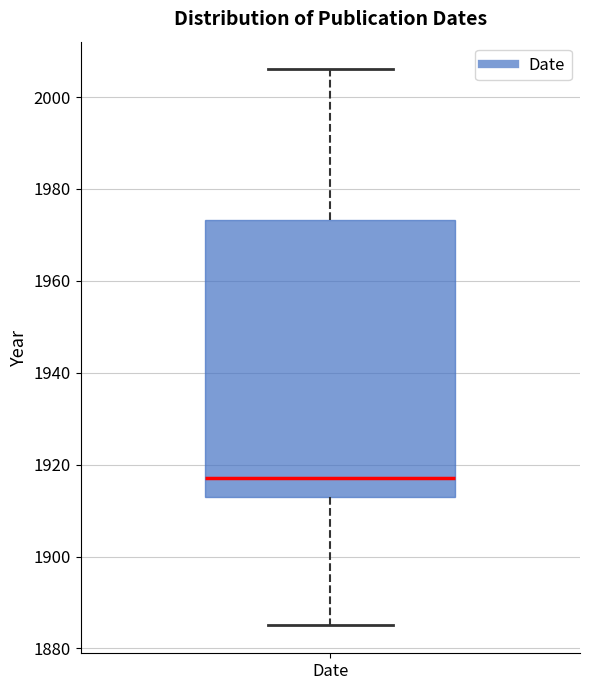

Where is the upper edge of the box for Date on the y-axis? The values are not printed on the chart, so give them approximately, as read against the axis.

1974